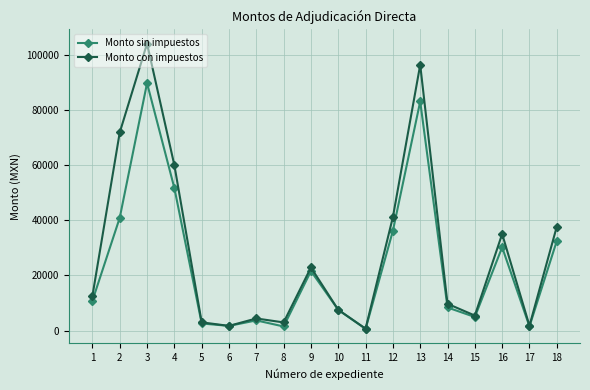

Where is Monto con impuestos nearest to the value 52335?

4